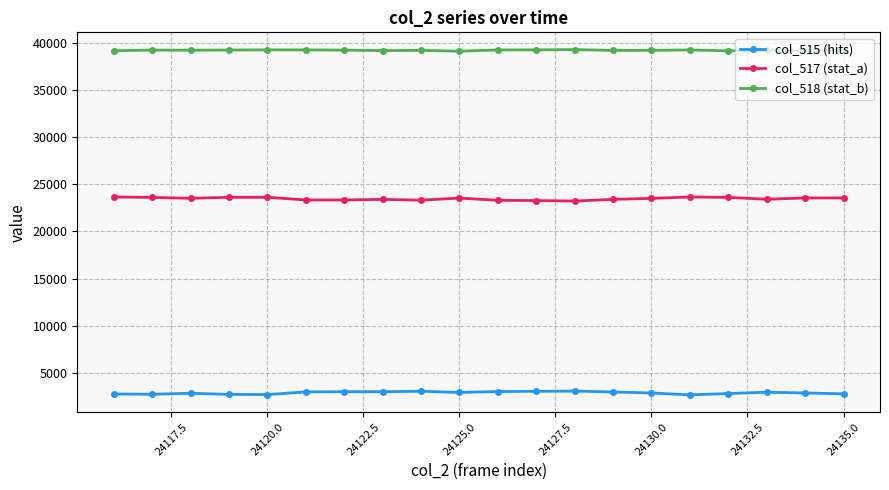

True or false: col_517 (stat_a) has more than 2 interior local peaks.

True